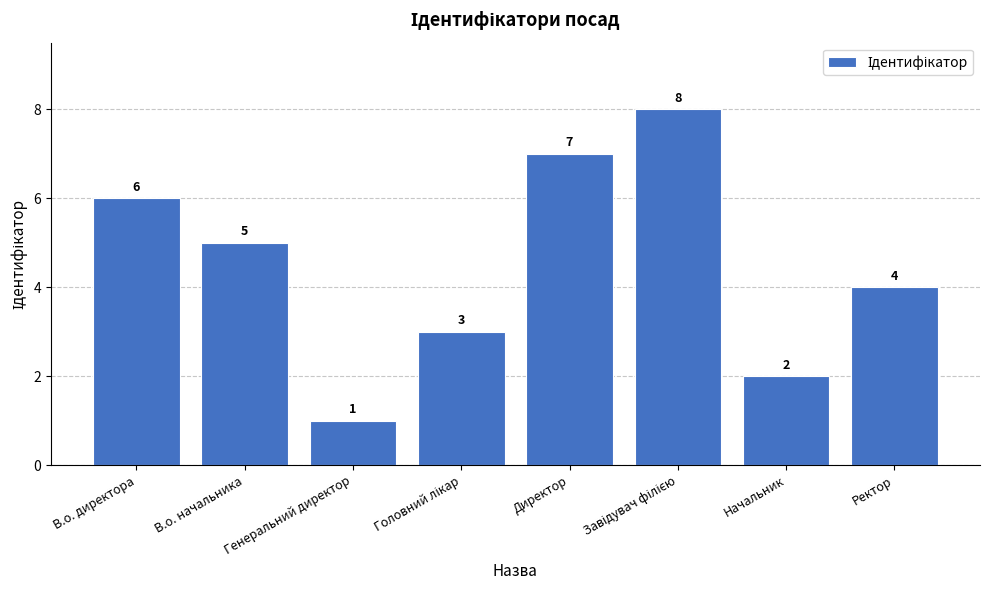

Approximately how many times larger is the value at Начальник compared to Директор?

0.3